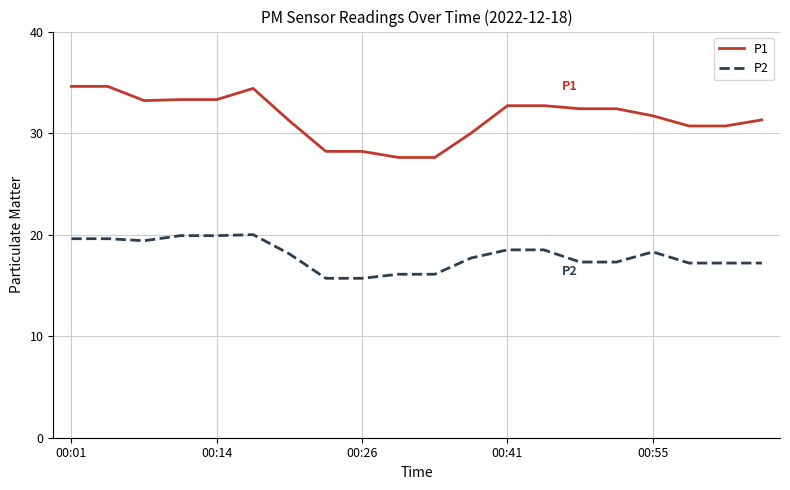

What are all the series names shown in the legend?

P1, P2